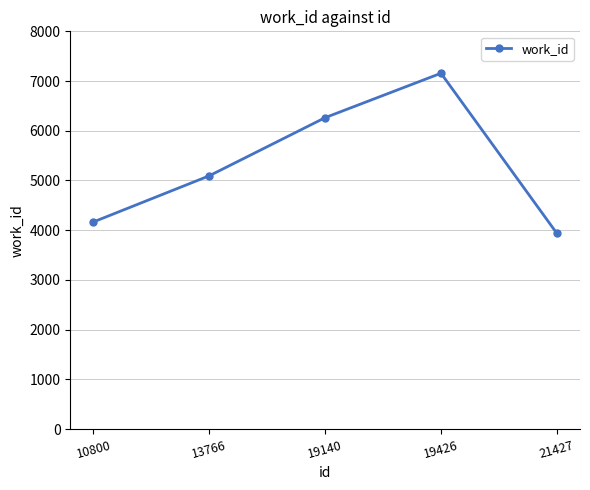

How many interior local peaks (higher than both neighbors) does the data have?

1